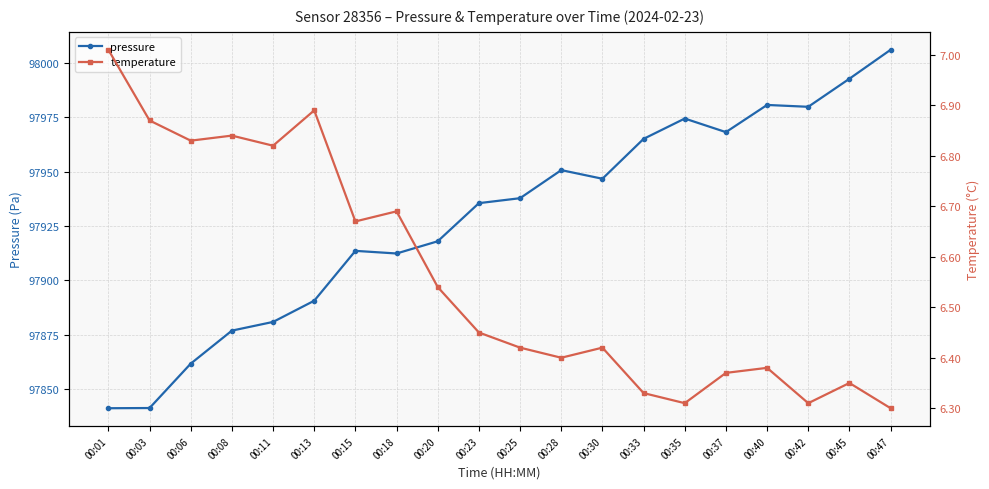

True or false: temperature and pressure intersect in this chart.

False